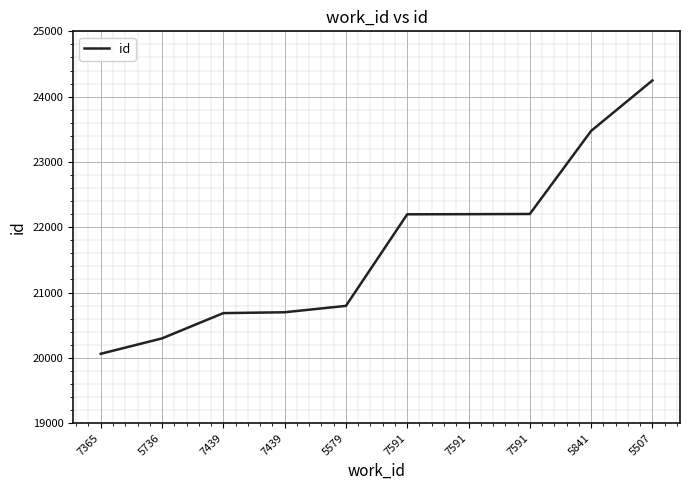

True or false: there are more than 1 points higher than both neighbors.

False